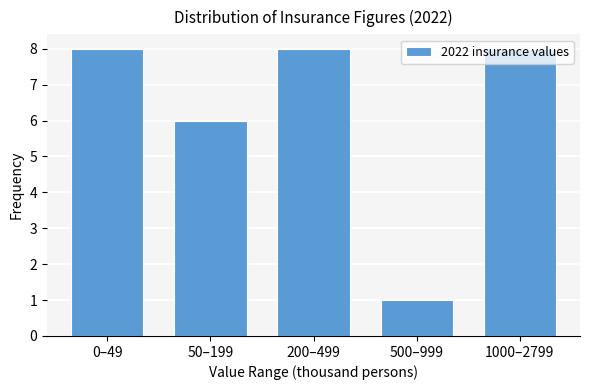

What is the sum of all values?

31